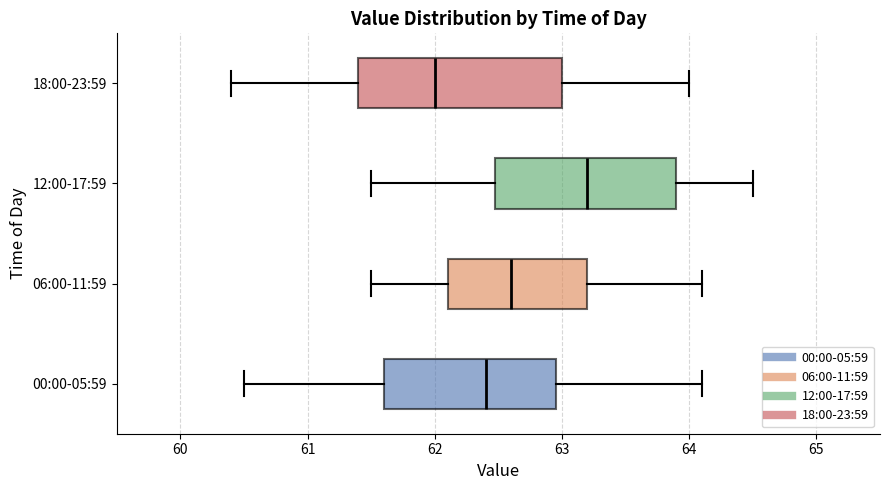

Where does the right whisker of the box for 06:00-11:59 end on the x-axis? The values are not printed on the chart, so give them approximately, as read against the axis.

64.1